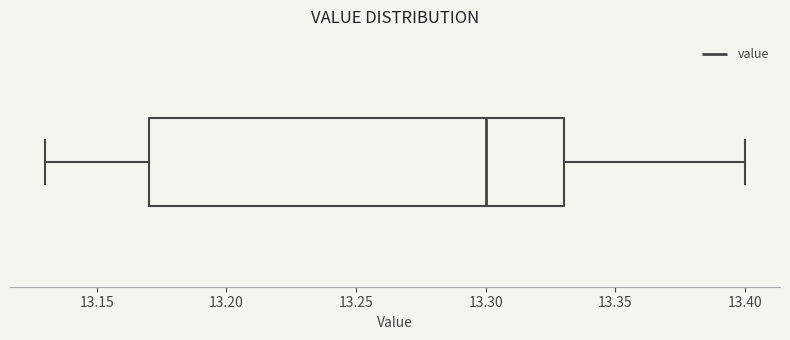

Read this box plot against the x-axis: the position of the median line, the range covered by the box, and the ends of both whiskers. The values are not printed on the chart, so give them approximately, as read against the axis.

median 13.30, box 13.17 to 13.33, whiskers 13.13 to 13.40